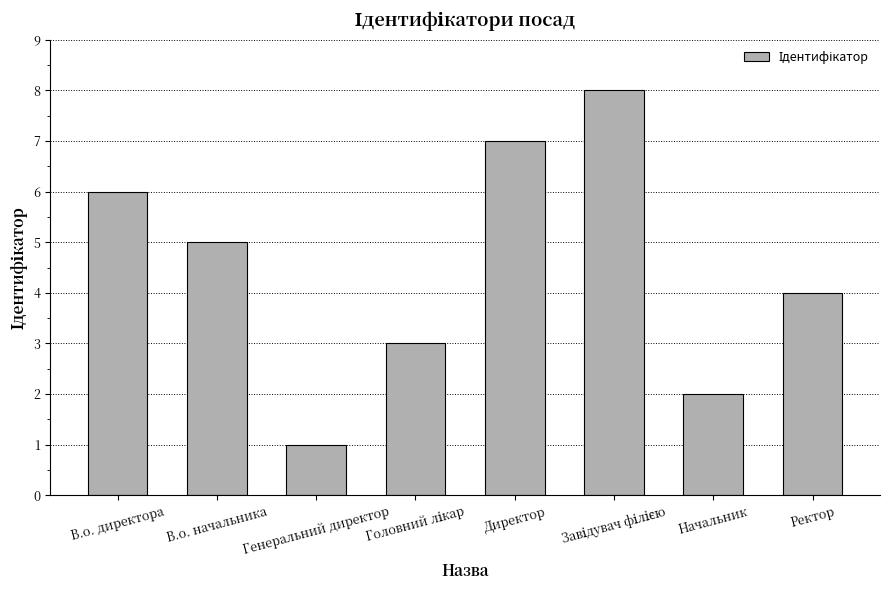

The chart shows a value of 5 at В.о. начальника. True or false?

True